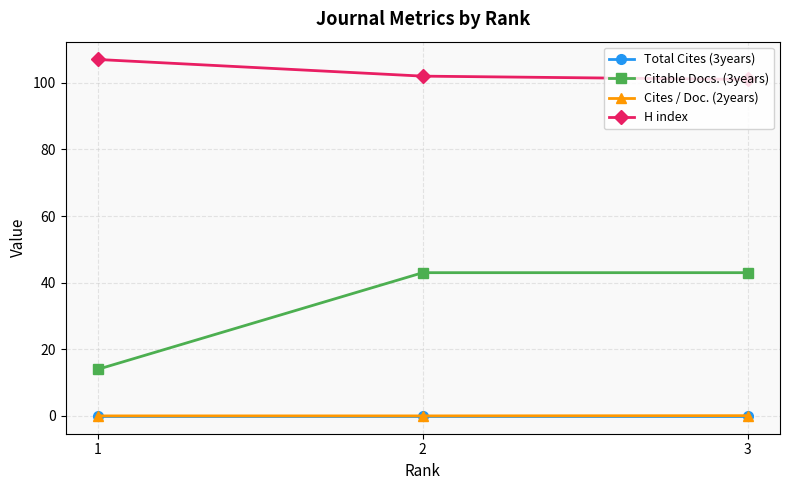

What is the value of the Citable Docs. (3years) point at the 3rd from the left?

43.0